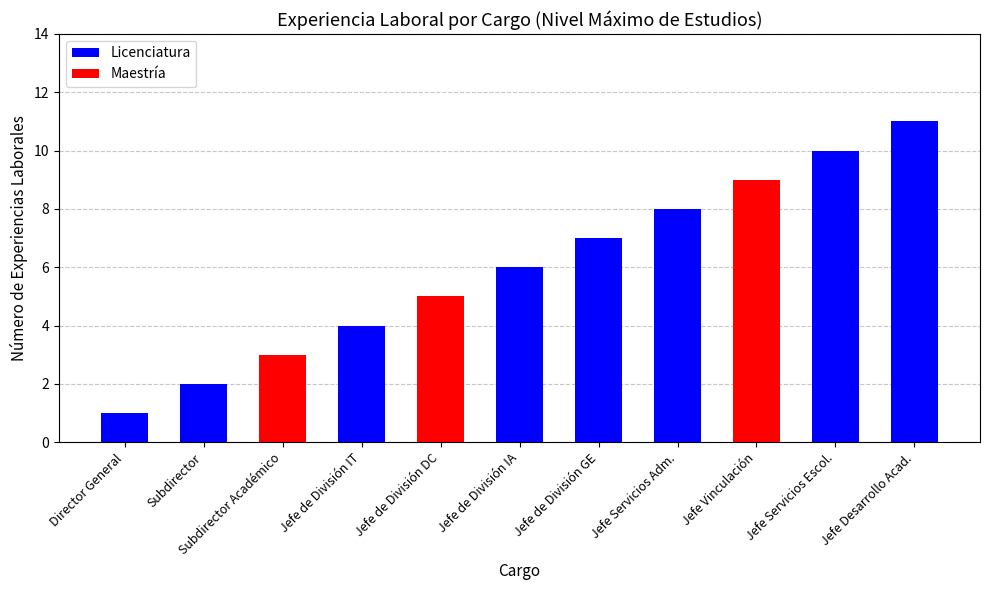

The value of Licenciatura at Jefe Servicios Adm. is 8. True or false?

True